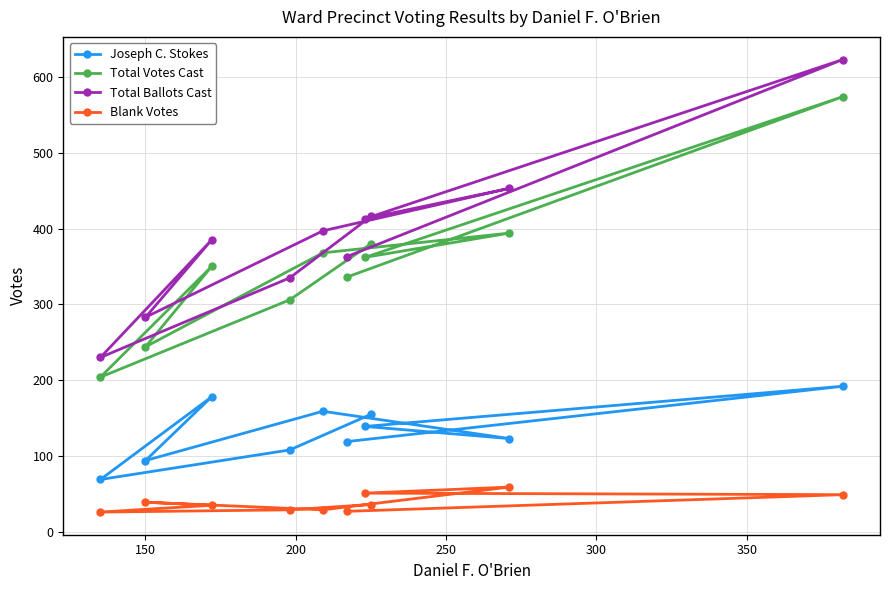

List the series in order of their peak value, highest first.

Total Ballots Cast, Total Votes Cast, Joseph C. Stokes, Blank Votes